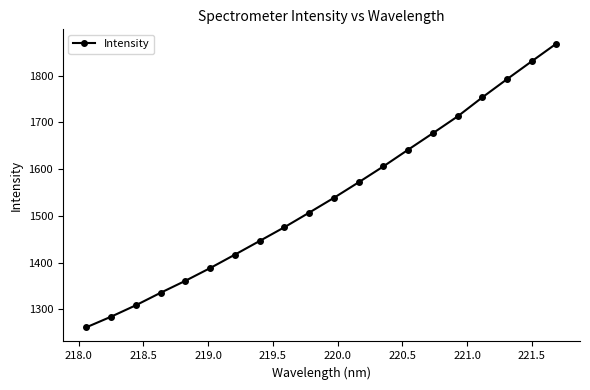

What is the value of the 2nd point from the left?

1284.4